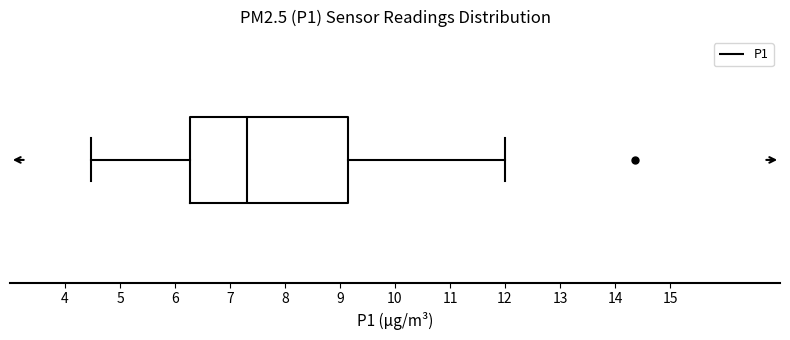

Where is the right edge of the box on the x-axis? The values are not printed on the chart, so give them approximately, as read against the axis.

9.1